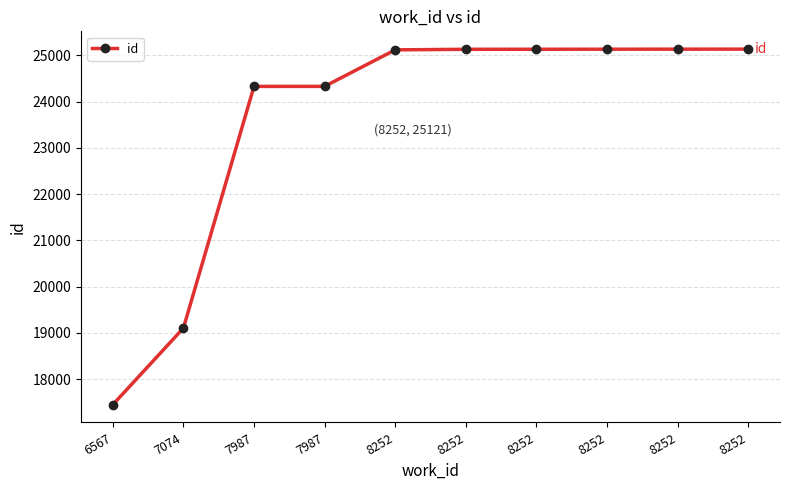

Rank the categories by value from highest to lowest.

8252, 8252, 8252, 8252, 8252, 8252, 7987, 7987, 7074, 6567